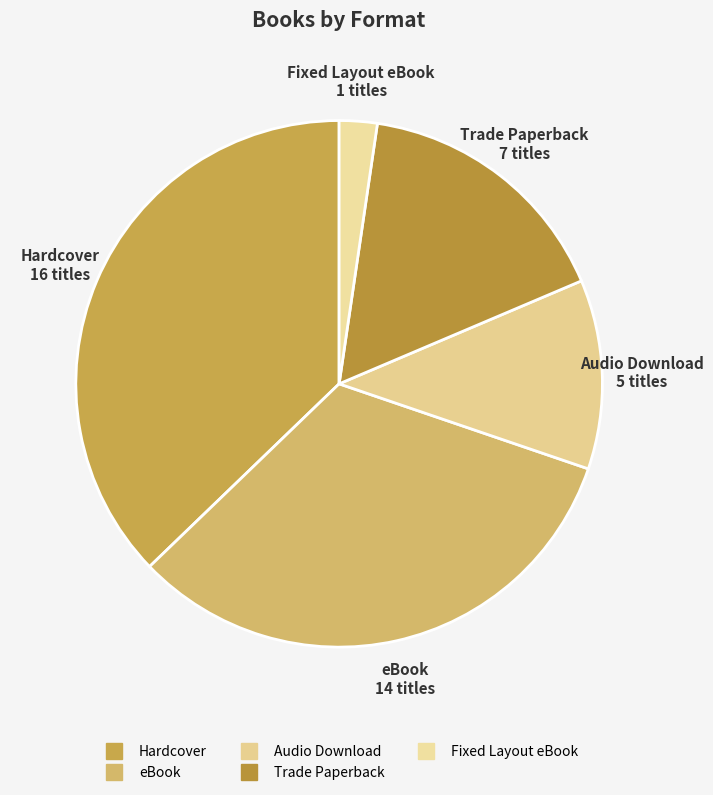

Is it true that Audio Download is 21% of the pie?

False